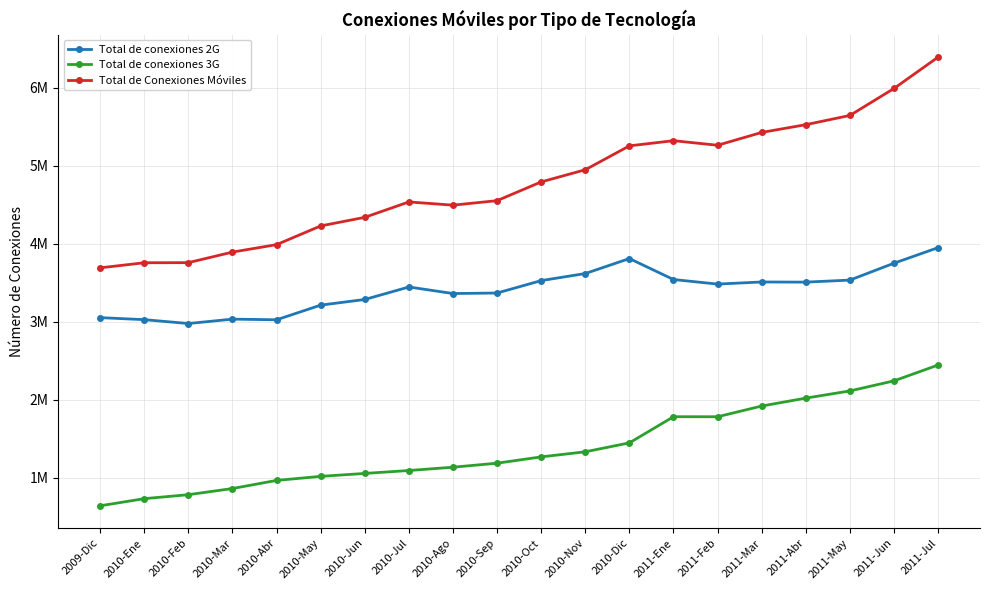

Is this an area chart (filled region under the line)?

No